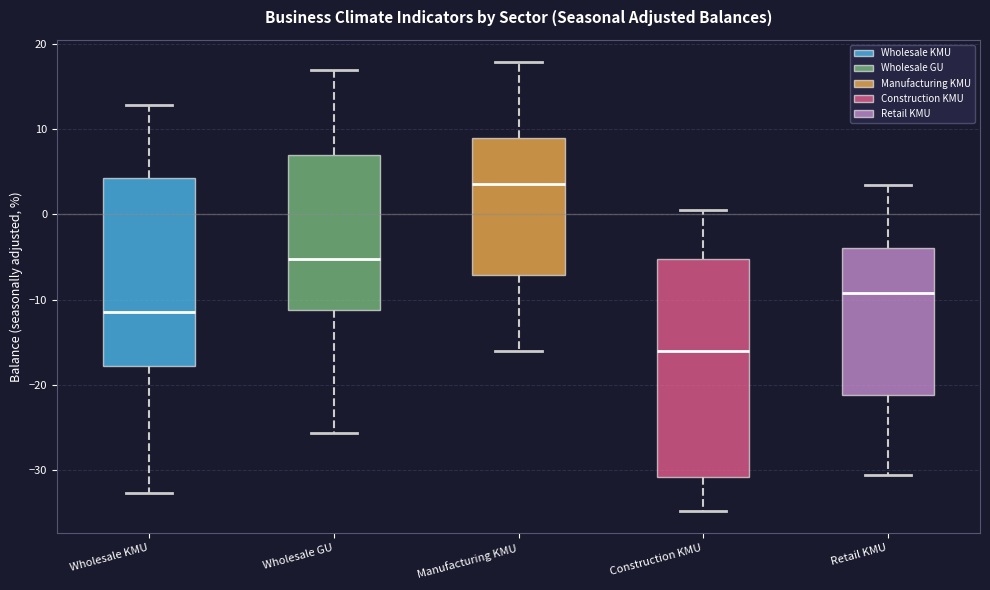

Reading left to right, transcribe this box plot: for each box, give where its median line is, the range the box spans, and where its two whiskers end, as read against the y-axis. The values are not printed on the chart, so give them approximately, as read against the axis.

Wholesale KMU: median -11, box -18 to 4, whiskers -33 to 13
Wholesale GU: median -5, box -11 to 7, whiskers -26 to 17
Manufacturing KMU: median 4, box -7 to 9, whiskers -16 to 18
Construction KMU: median -16, box -31 to -5, whiskers -35 to 0
Retail KMU: median -9, box -21 to -4, whiskers -31 to 3